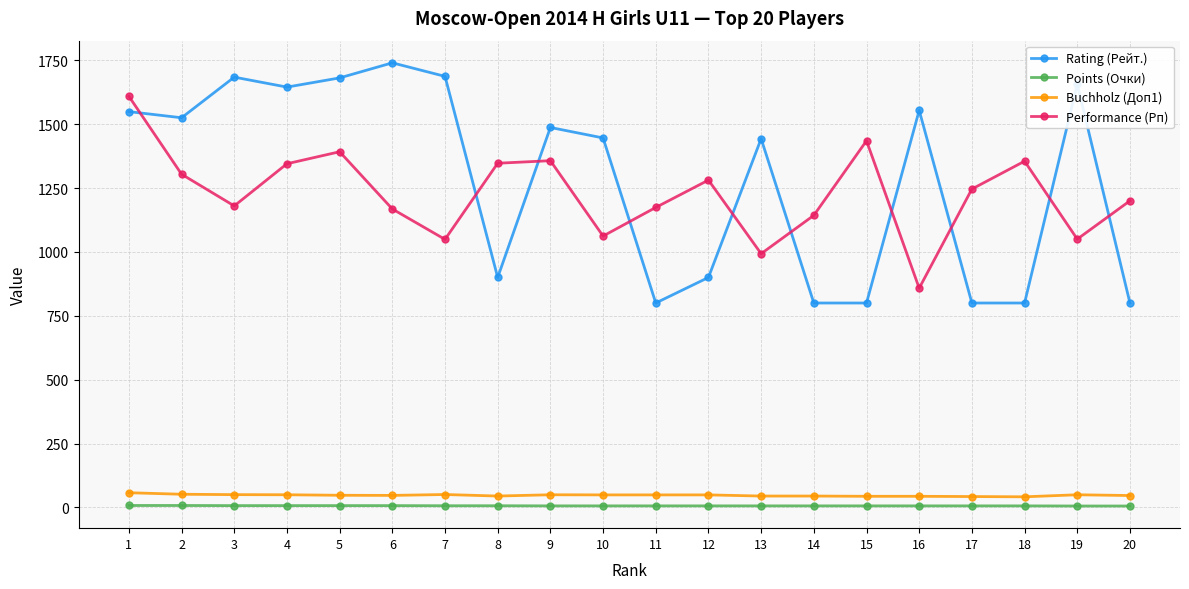

Which series has the widest spread of values?

Rating (Рейт.)